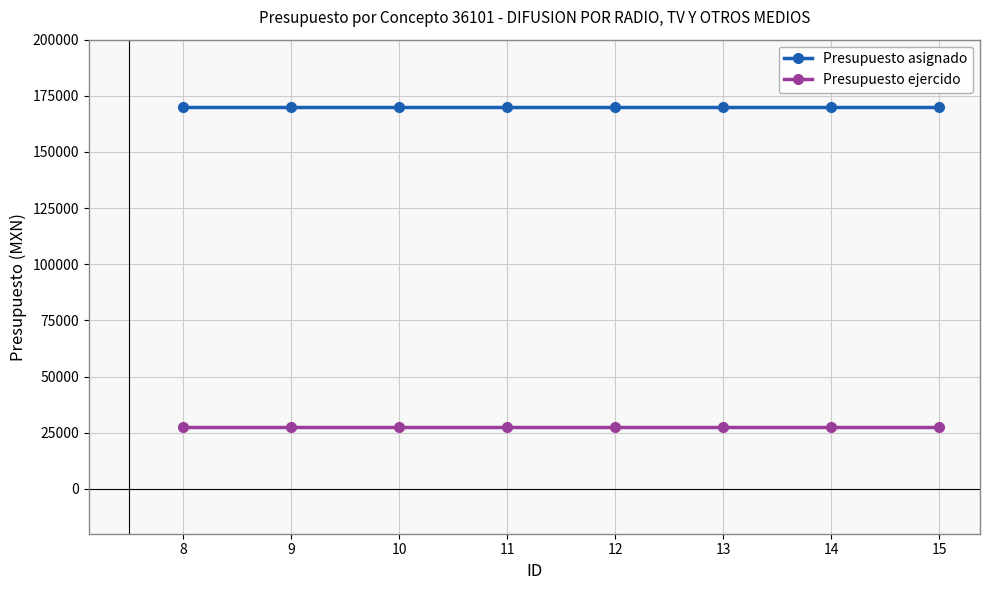

What is the maximum value for Presupuesto ejercido?

27359.9